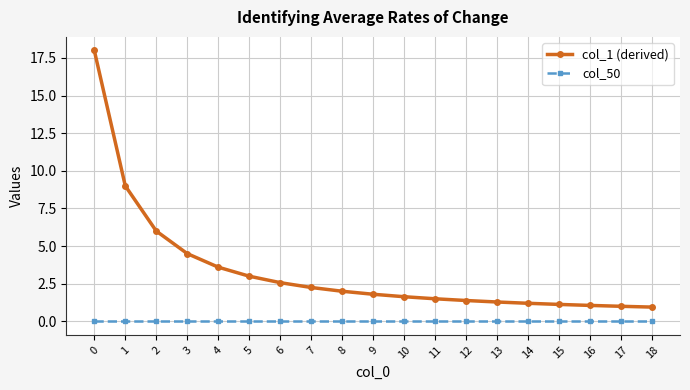

Which series has the largest total across all categories?

col_1 (derived)